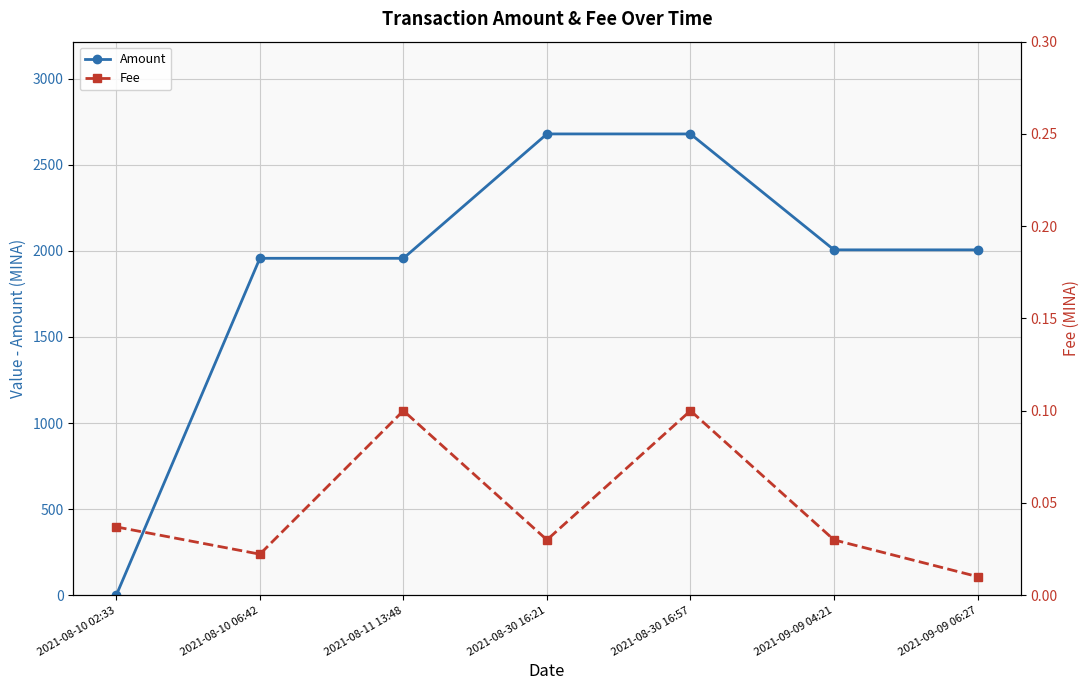

At which category does Amount reach its first local peak?

2021-08-10 06:42